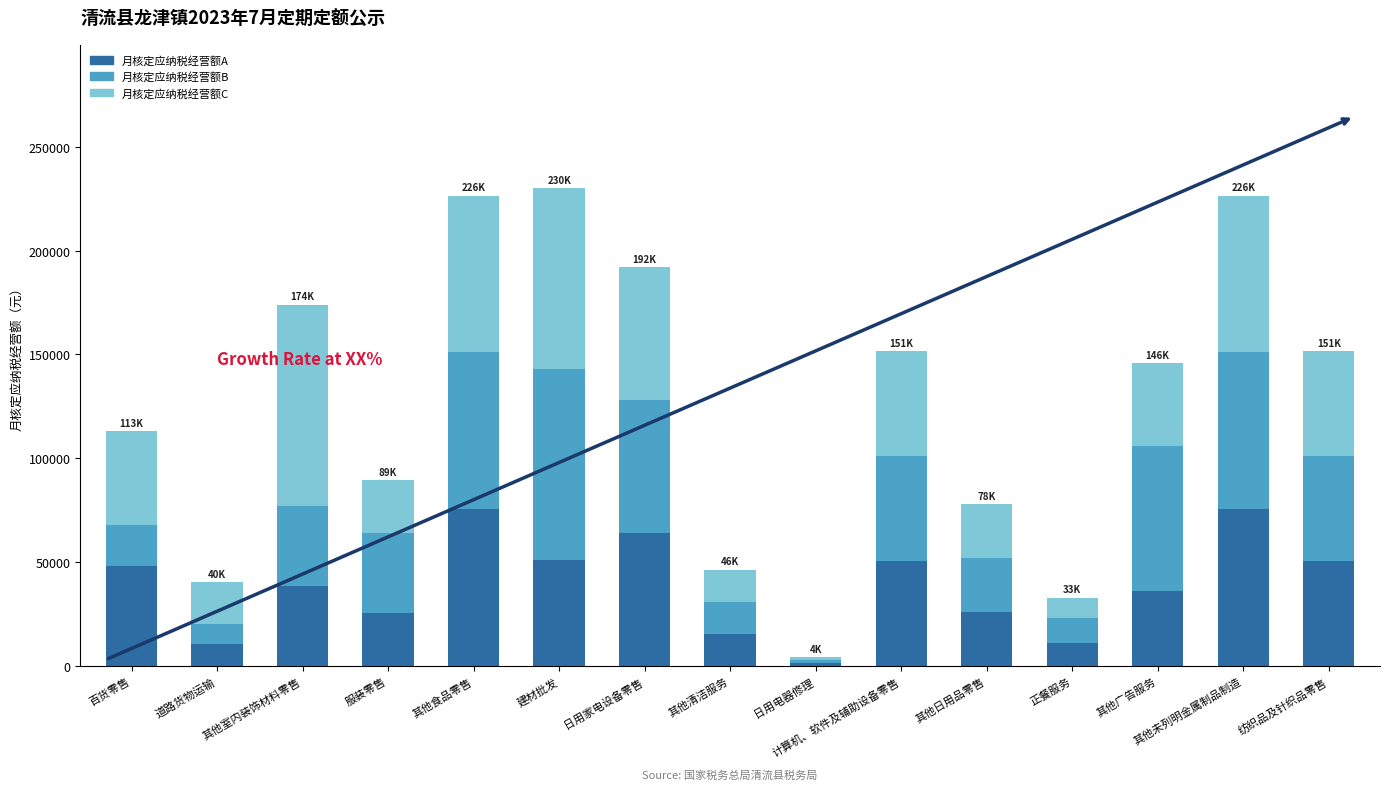

At which label does 月核定应纳税经营额A reach its minimum?

日用电器修理